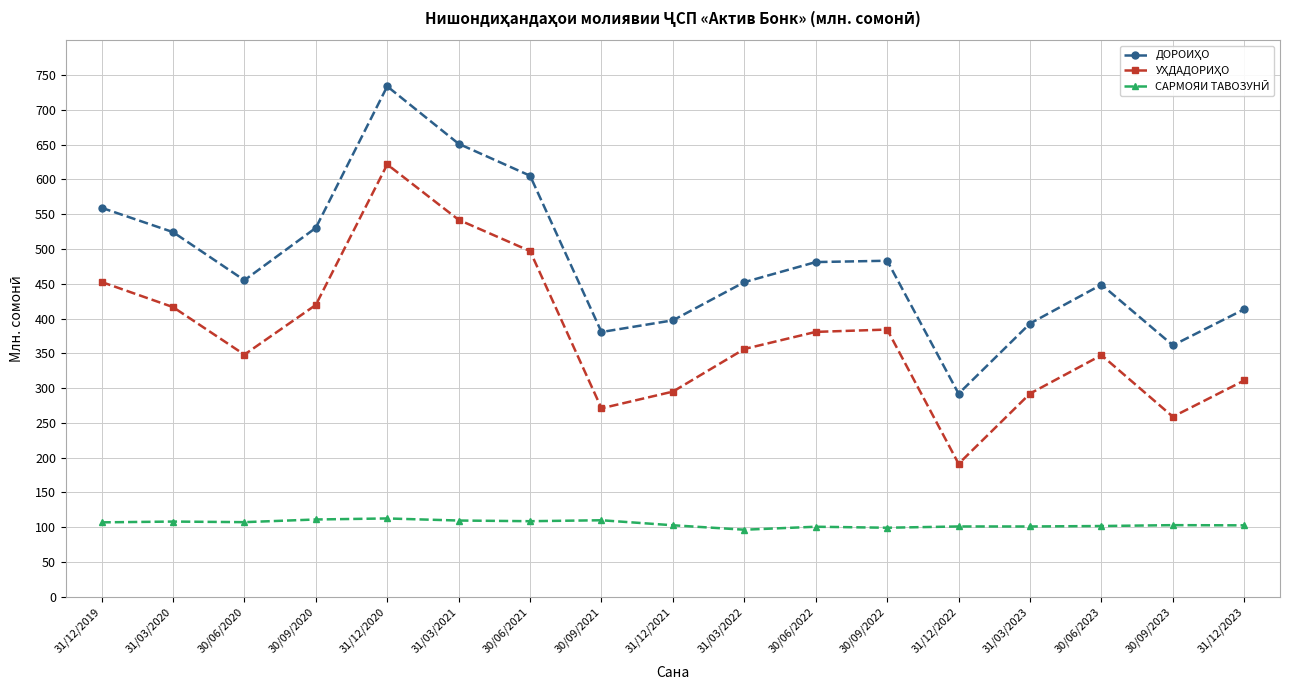

What is the label of the 16th point from the left?

30/09/2023